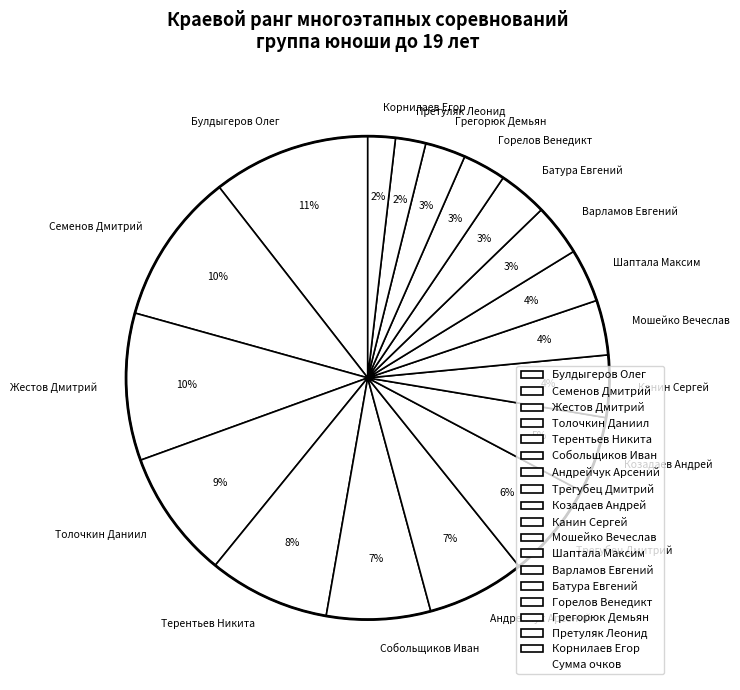

To the nearest percent, what is the combined percentage of Варламов Евгений and Шаптала Максим?

7%